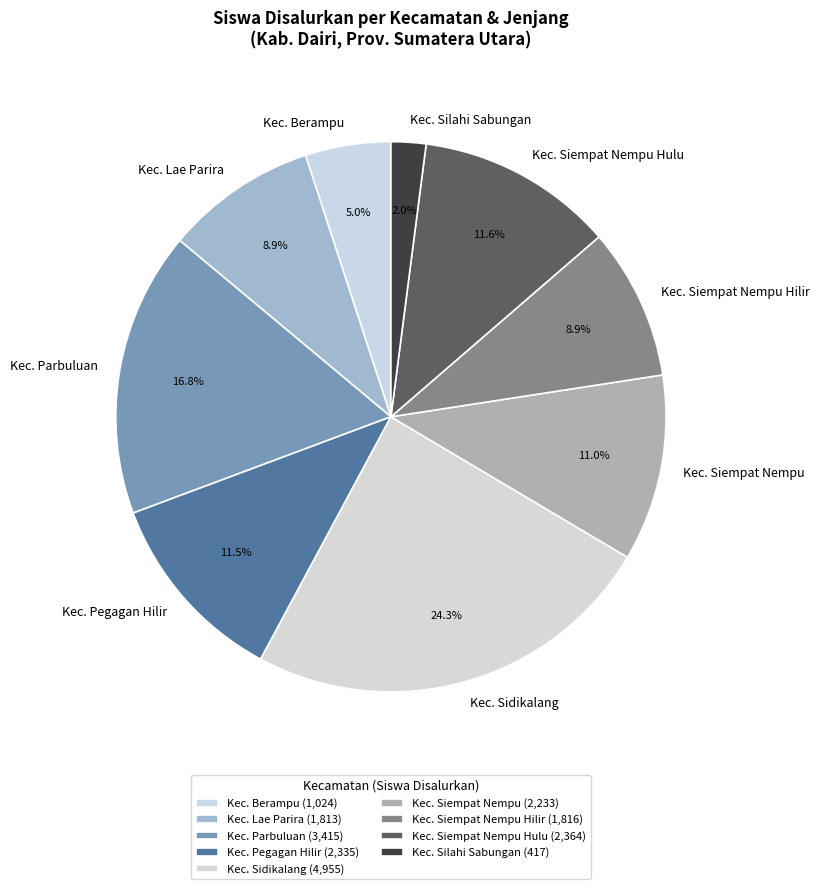

What percentage do Kec. Pegagan Hilir and Kec. Sidikalang together represent?

35.8%